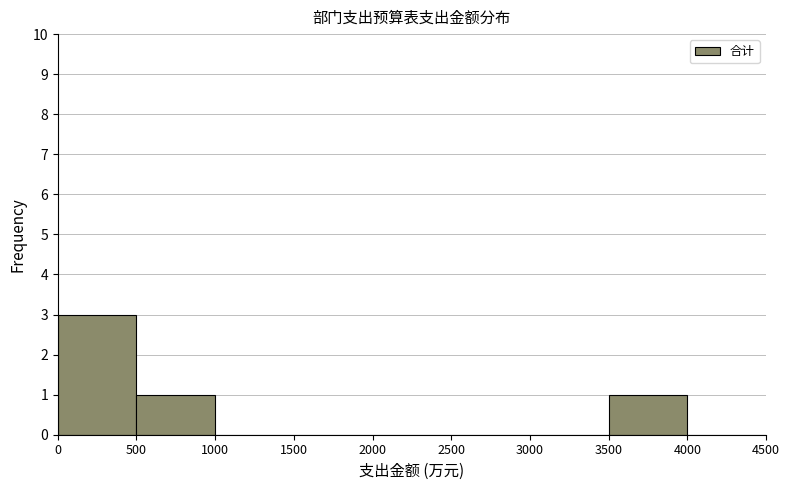

How tall is the bar that spans 0 to 500 on the x-axis? The values are not printed on the chart, so give them approximately, as read against the axis.

3